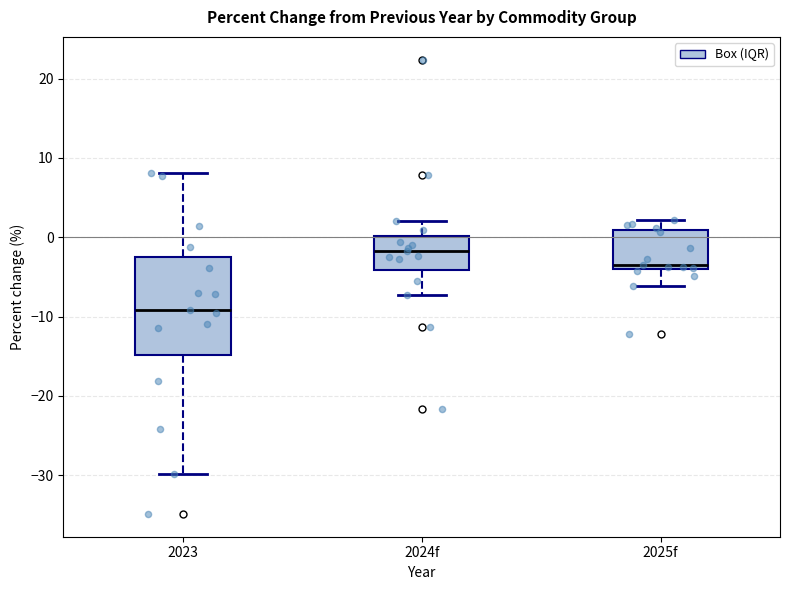

Which box has the highest median line?

2024f